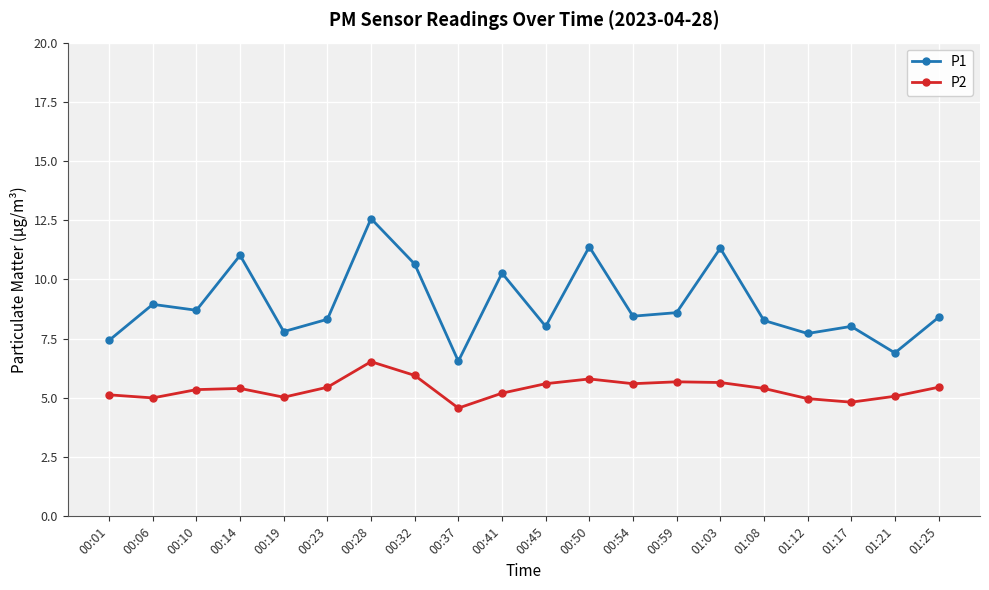

At which label does P1 reach its peak?

00:28